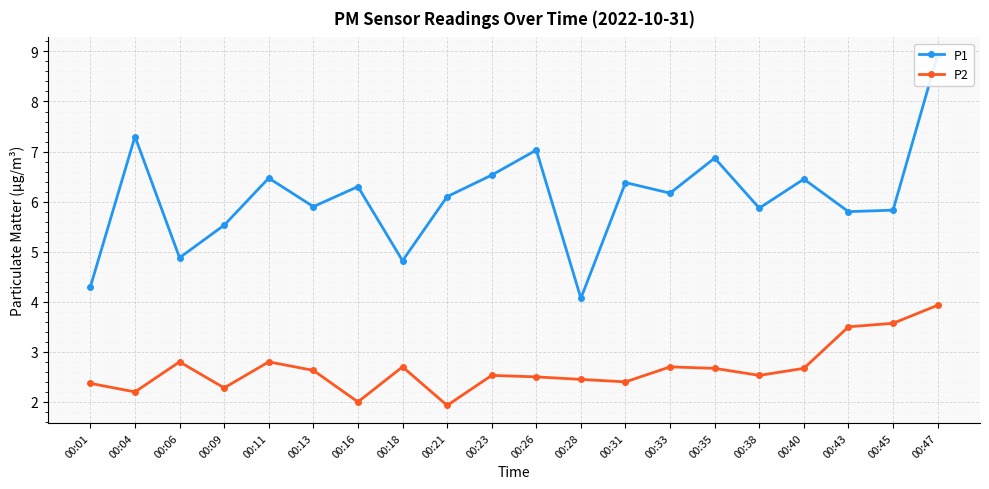

At how many categories does at least one series exceed 5?

16